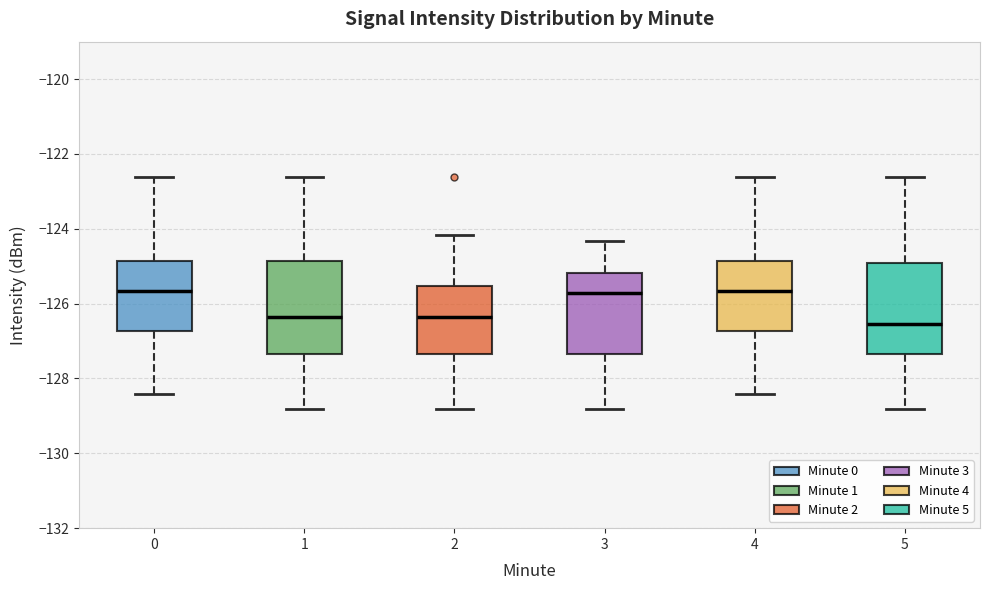

Where does the median line of the box at x = 3 sit on the y-axis? The values are not printed on the chart, so give them approximately, as read against the axis.

-125.8